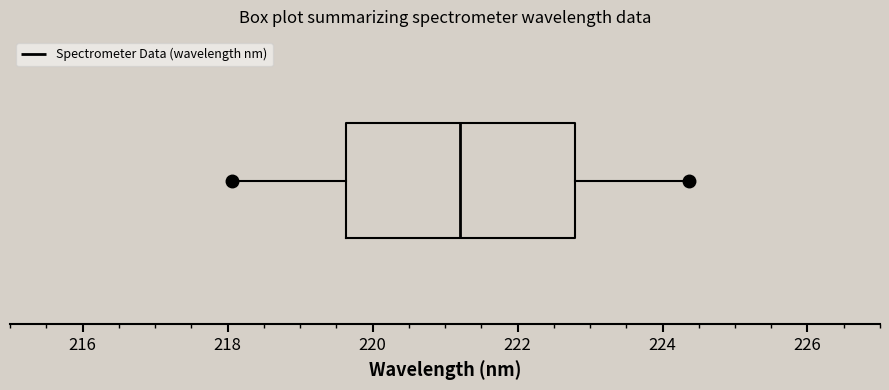

Read this box plot against the x-axis: the position of the median line, the range covered by the box, and the ends of both whiskers. The values are not printed on the chart, so give them approximately, as read against the axis.

median 221.2, box 219.6 to 222.8, whiskers 218.0 to 224.4